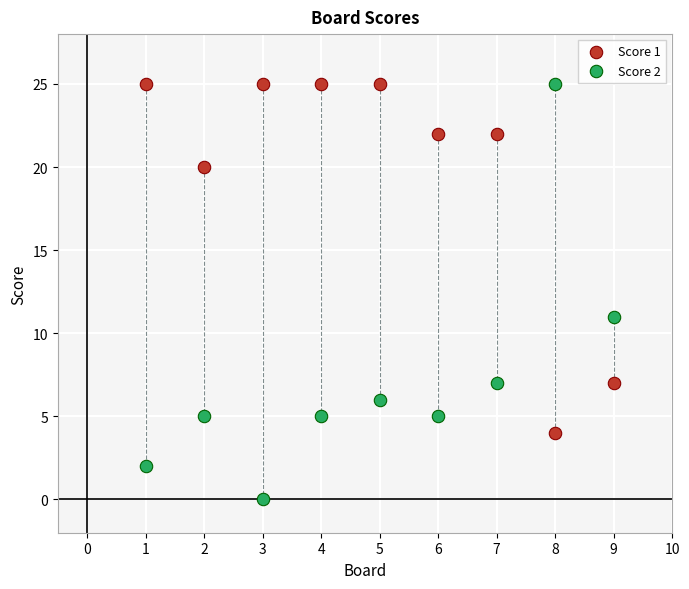

Which series has the widest spread of Y values?

Score 2